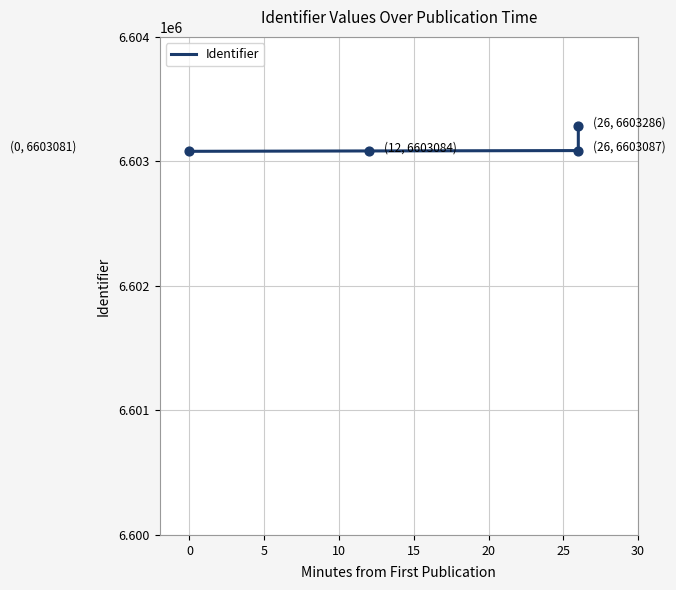

What is the ratio of the value at −5 to the value at 10?

1.0